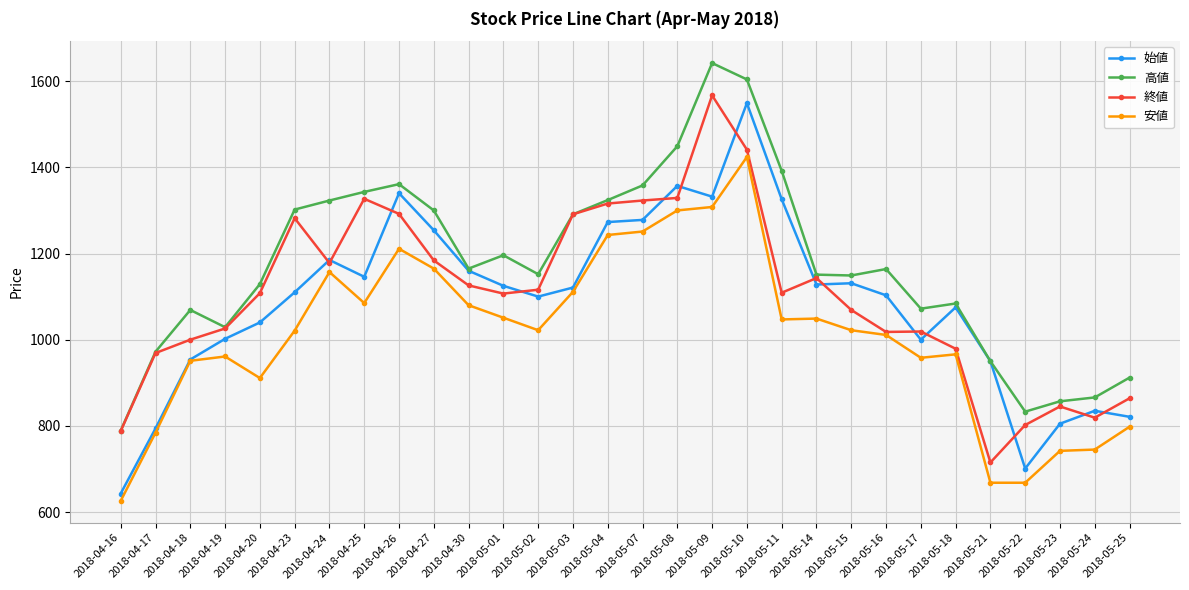

How many lines are shown in the chart?

4